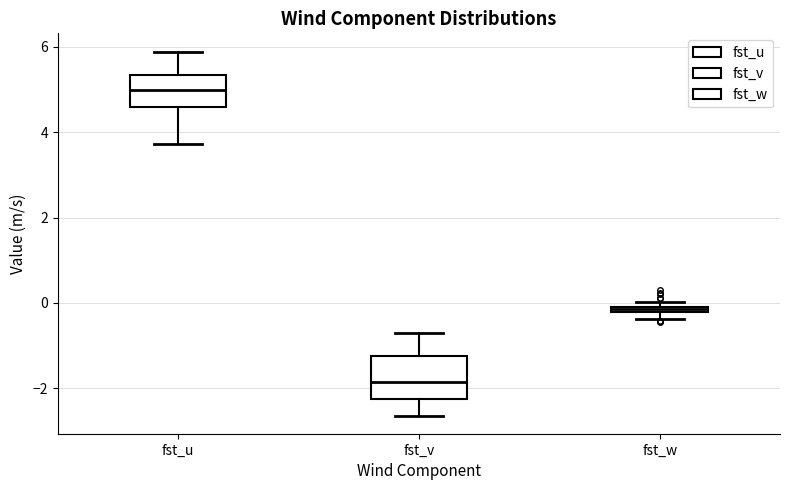

Which box's median line is the lowest?

fst_v